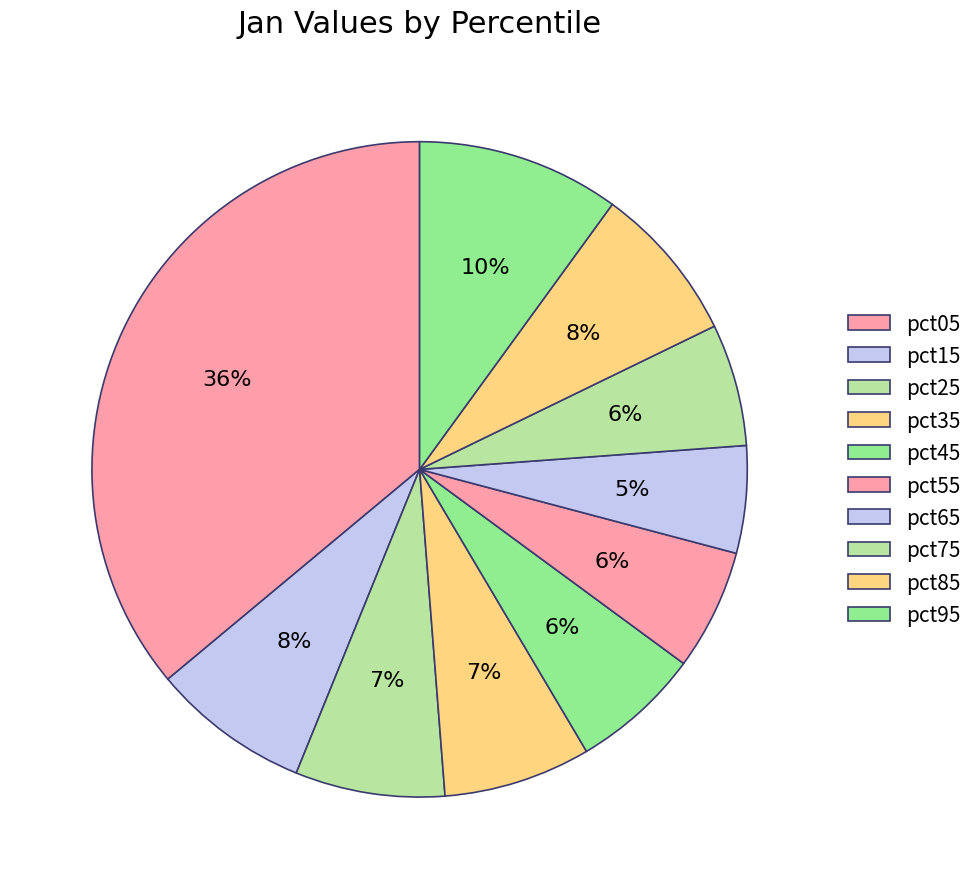

Is there any slice that represents more than half of the pie?

No